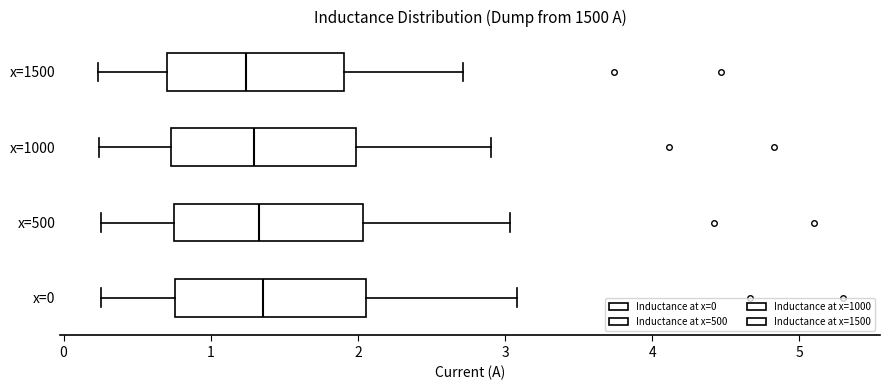

Reading bottom to top, read every box against the x-axis: the position of its median line, the range the box covers, and the ends of its whiskers. The values are not printed on the chart, so give them approximately, as read against the axis.

x=0: median 1.4, box 0.8 to 2.1, whiskers 0.3 to 3.1
x=500: median 1.3, box 0.8 to 2.0, whiskers 0.3 to 3.0
x=1000: median 1.3, box 0.7 to 2.0, whiskers 0.2 to 2.9
x=1500: median 1.2, box 0.7 to 1.9, whiskers 0.2 to 2.7